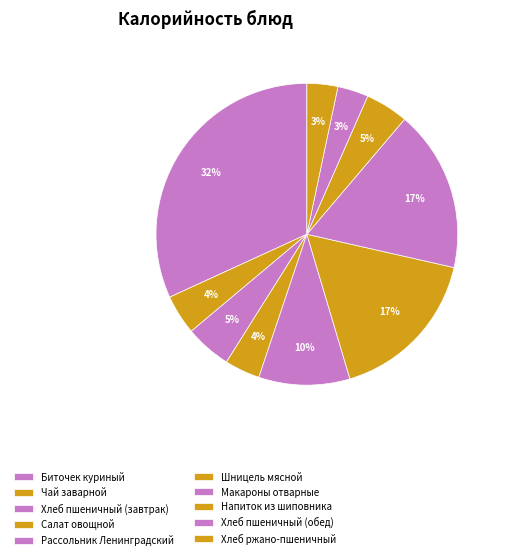

How many slices are in this pie chart?

10